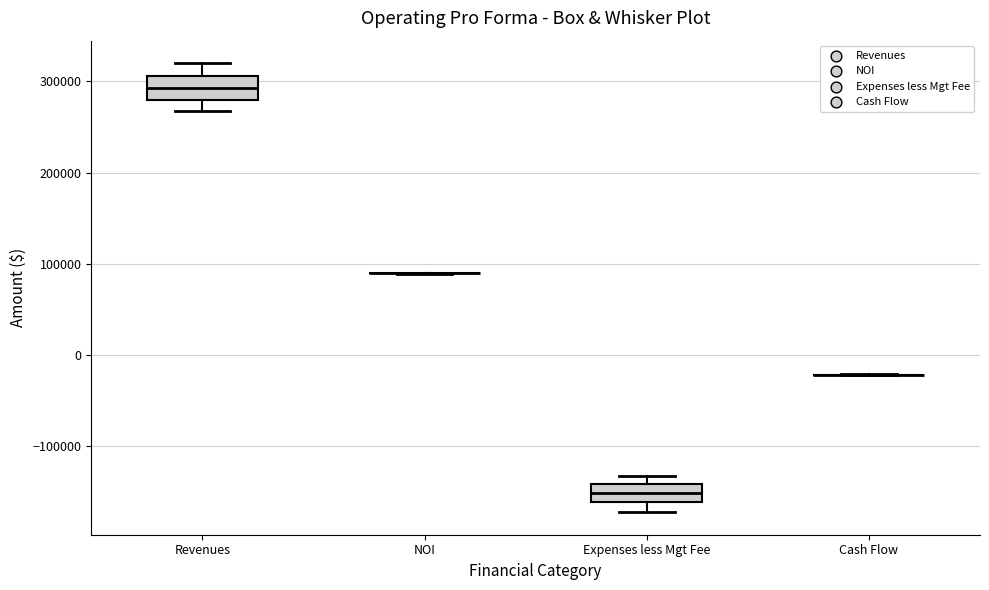

Reading left to right, read every box against the y-axis: the position of its median line, the range the box covers, and the ends of its whiskers. The values are not printed on the chart, so give them approximately, as read against the axis.

Revenues: median 290000, box 280000 to 310000, whiskers 270000 to 320000
NOI: box collapsed to a line at 90000, whiskers 90000 to 90000
Expenses less Mgt Fee: median -150000, box -160000 to -140000, whiskers -170000 to -130000
Cash Flow: box collapsed to a line at -20000, whiskers -20000 to -20000